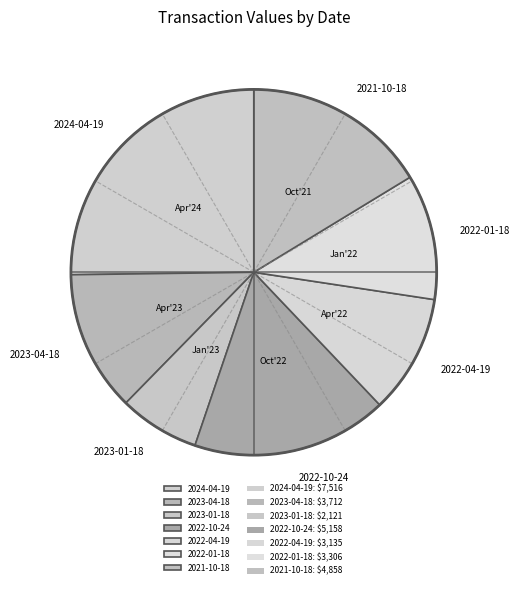

Does 2024-04-19 account for over 50% of the chart?

No